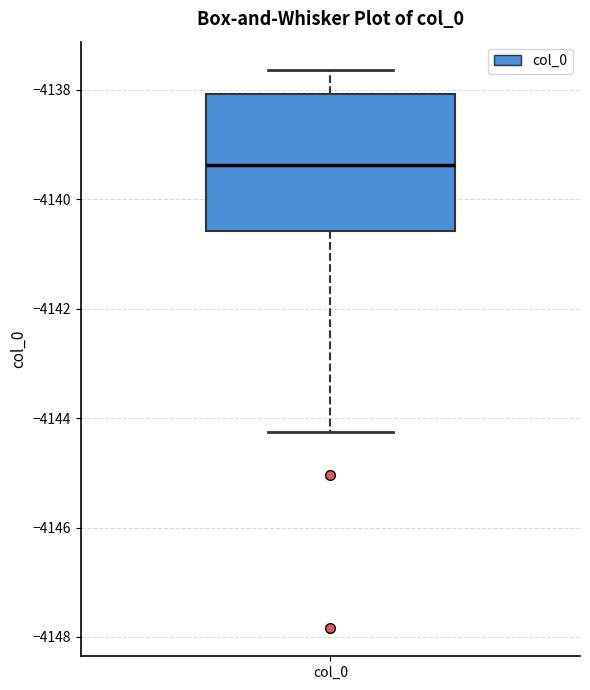

Where is the lower edge of the box for col_0 on the y-axis? The values are not printed on the chart, so give them approximately, as read against the axis.

-4140.6